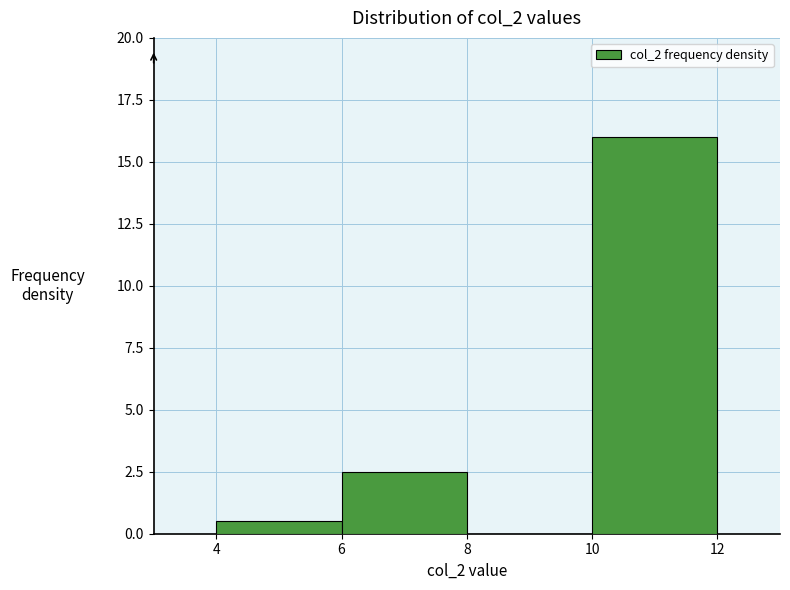

Reading left to right, transcribe this chart: for each bar, give the range it covers on the x-axis and its height. The values are not printed on the chart, so give them approximately, as read against the axis.

4 to 6: 0.5
6 to 8: 2.5
8 to 10: 0
10 to 12: 16.0